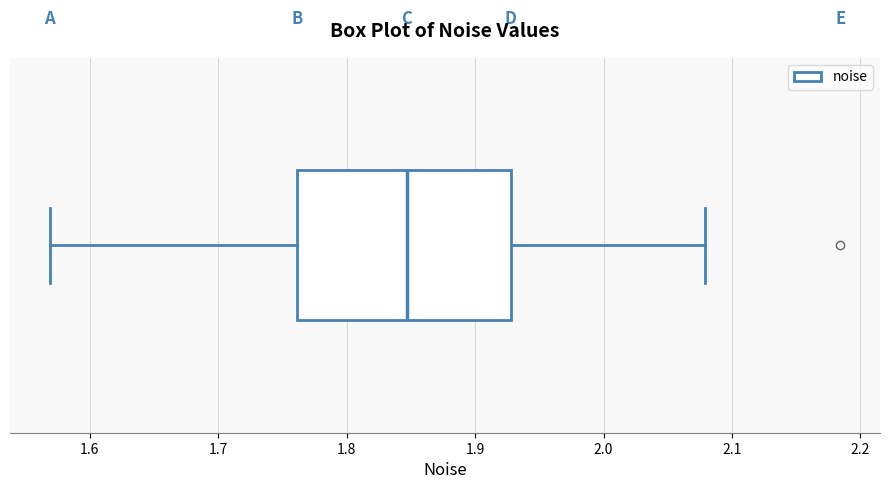

Where does the left whisker of the box end on the x-axis? The values are not printed on the chart, so give them approximately, as read against the axis.

1.57